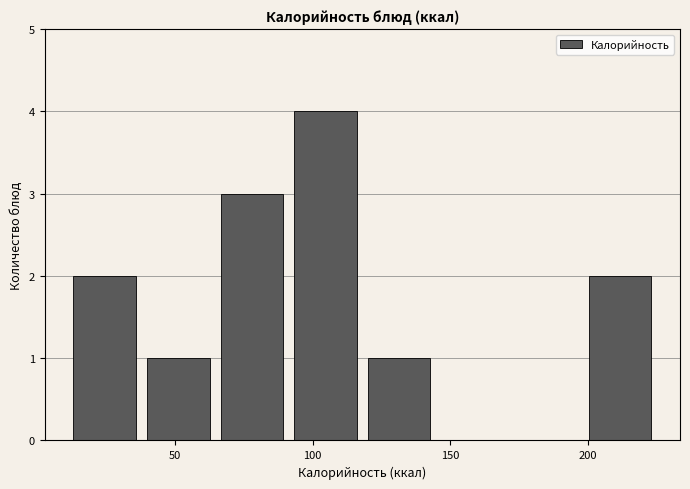

Reading left to right, transcribe this chart: for each bar, give the range it covers on the x-axis and its height. Neither the bar edges nor the heights are printed on the chart, so give them approximately, as read against the axes.

15 to 40: 2
40 to 65: 1
65 to 95: 3
95 to 120: 4
120 to 145: 1
145 to 175: 0
175 to 200: 0
200 to 225: 2